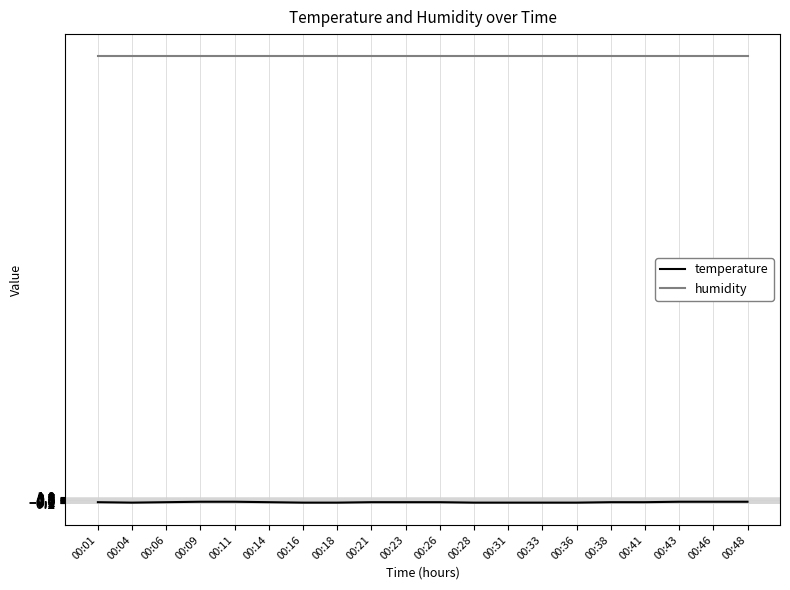

List the series in order of their overall mean, lowest first.

temperature, humidity